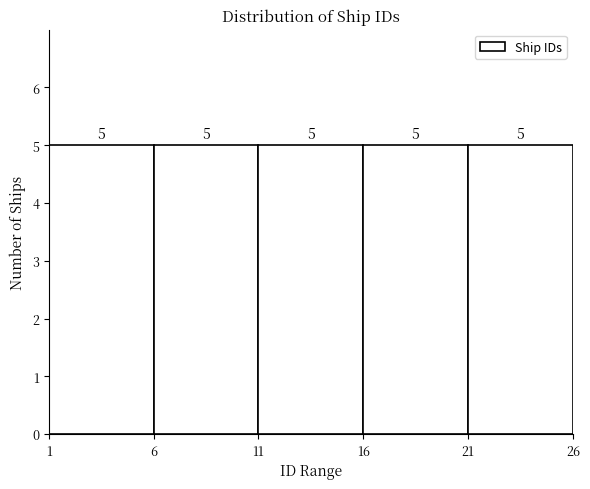

Reading left to right, list every bar in this chart as the range it spans on the x-axis followed by its height.

1 to 6: 5
6 to 11: 5
11 to 16: 5
16 to 21: 5
21 to 26: 5